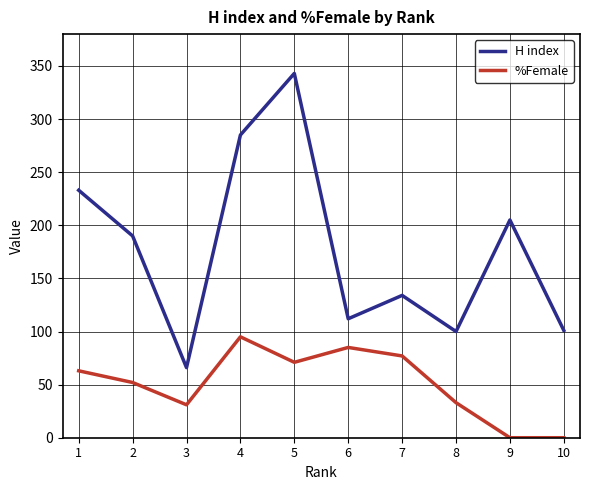

What is the maximum value shown in the chart?

343